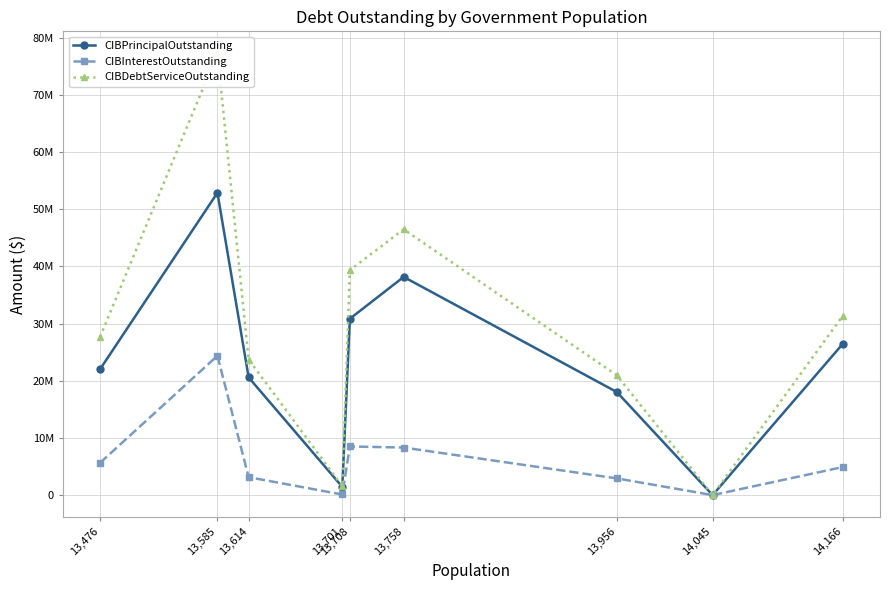

Reading left to right, list all the values displayed in this chart.

CIBPrincipalOutstanding: 22035000.0	52899000.0	20585000.0	1440000.0	30850000.0	38174000.0	18035000.0	0.0	26480000.0
CIBInterestOutstanding: 5650097.2	24376042.9	3132156.0	108521.7	8508070.5	8324162.7	2925438.8	0.0	4912524.4
CIBDebtServiceOutstanding: 27685097.2	77275042.9	23717156.0	1548521.7	39358070.5	46498162.7	20960438.8	0.0	31392524.4